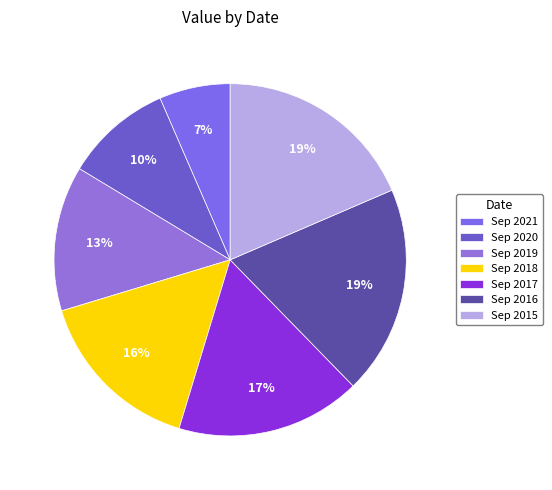

To the nearest percent, what portion does Sep 2020 represent?

10%